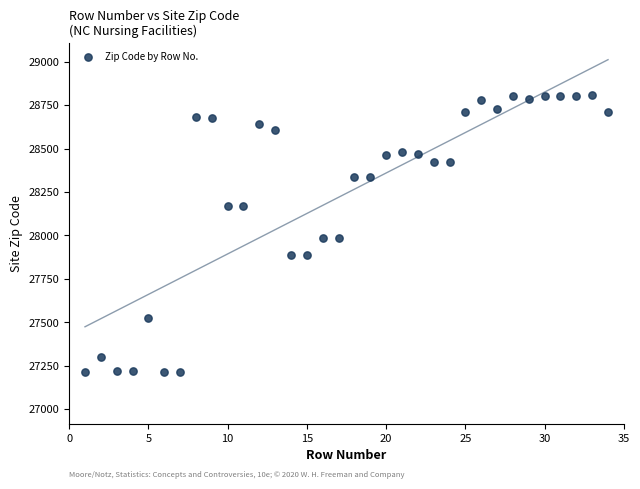

What is the range of X values (max minus min)?

33